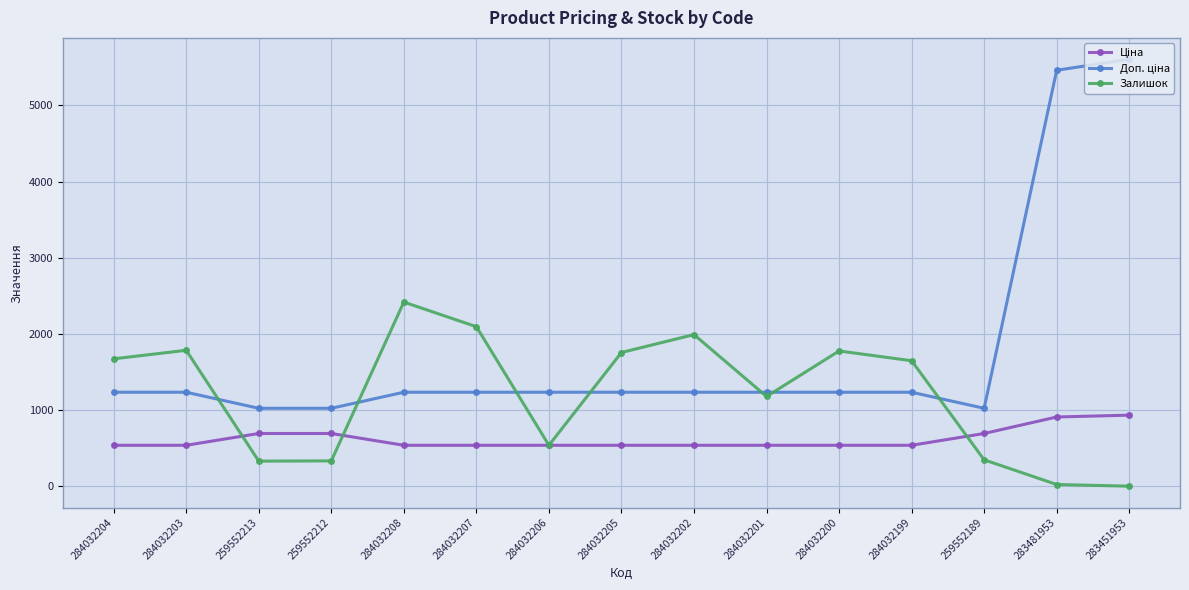

What is the approximate value of Залишок at 284032200?

1777.0